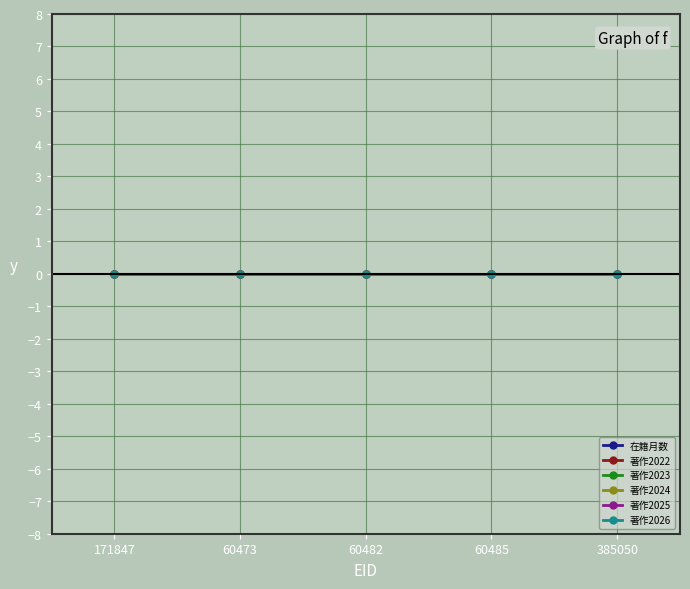

True or false: 著作2024 and 著作2022 intersect in this chart.

False